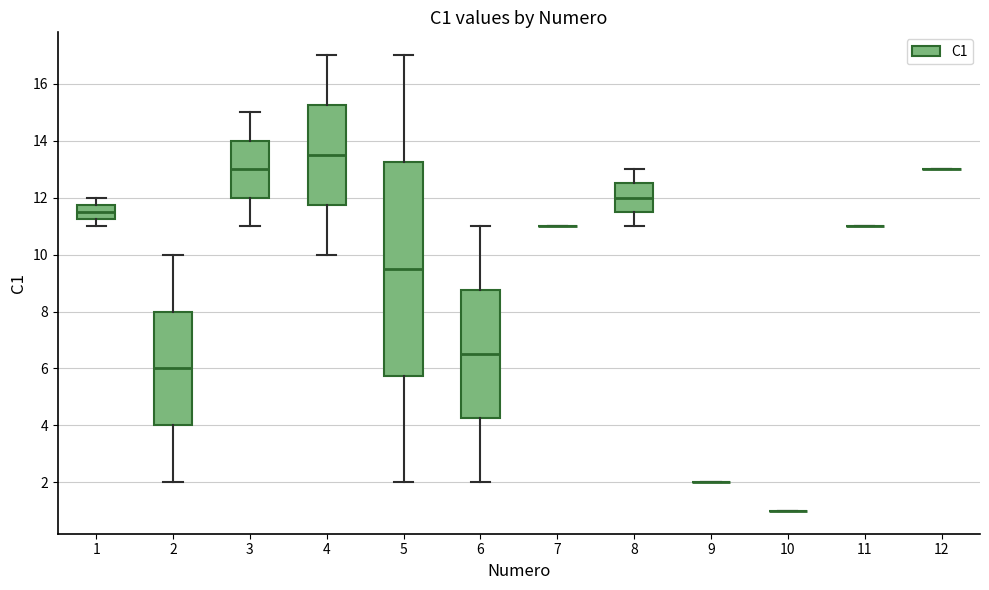

Comparing the boxes themselves (not the whiskers), which one is the tallest?

5